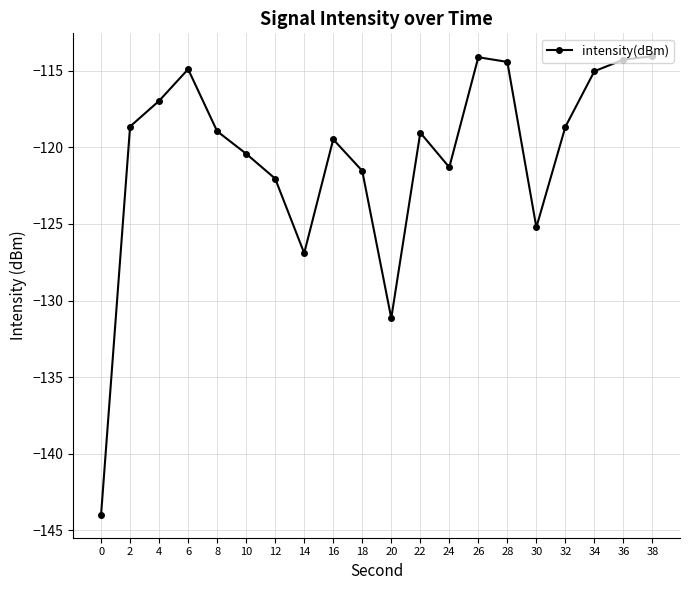

What is the change in value from 8 to 14?

-8.0